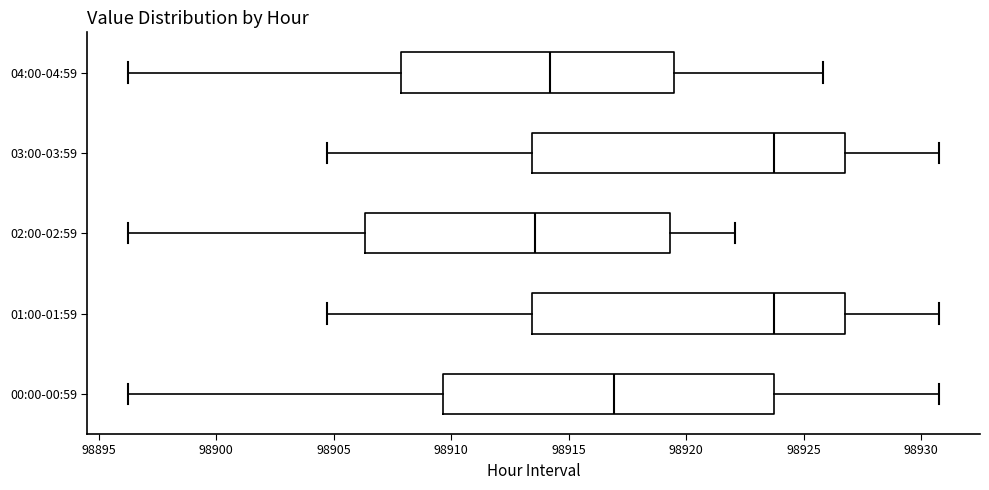

Reading bottom to top, transcribe this box plot: for each box, give where its median line is, the range the box spans, and where its two whiskers end, as read against the x-axis. The values are not printed on the chart, so give them approximately, as read against the axis.

00:00-00:59: median 98917.0, box 98909.5 to 98923.5, whiskers 98896.5 to 98931.0
01:00-01:59: median 98923.5, box 98913.5 to 98927.0, whiskers 98904.5 to 98931.0
02:00-02:59: median 98913.5, box 98906.5 to 98919.5, whiskers 98896.5 to 98922.0
03:00-03:59: median 98923.5, box 98913.5 to 98927.0, whiskers 98904.5 to 98931.0
04:00-04:59: median 98914.0, box 98908.0 to 98919.5, whiskers 98896.5 to 98926.0